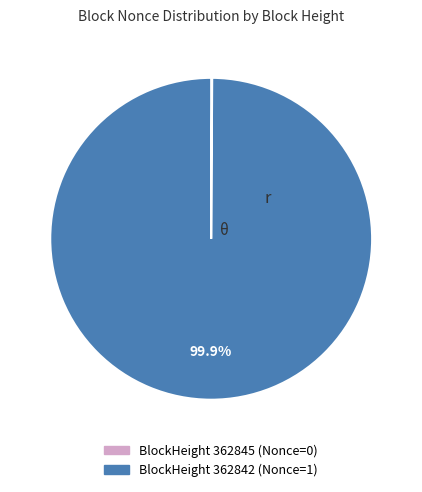

Is there a majority slice in this chart?

Yes